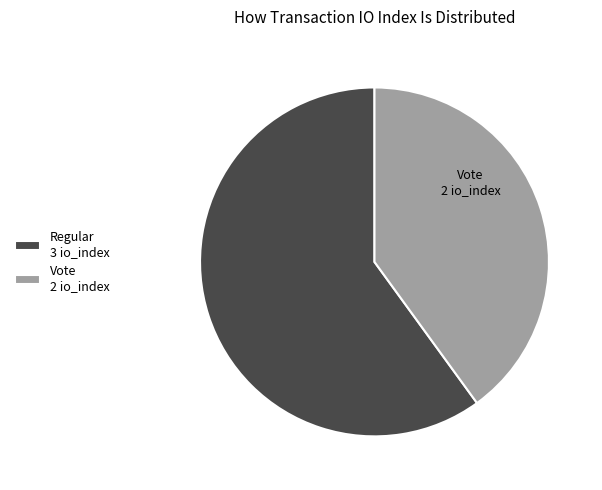

Is there a majority slice in this chart?

Yes